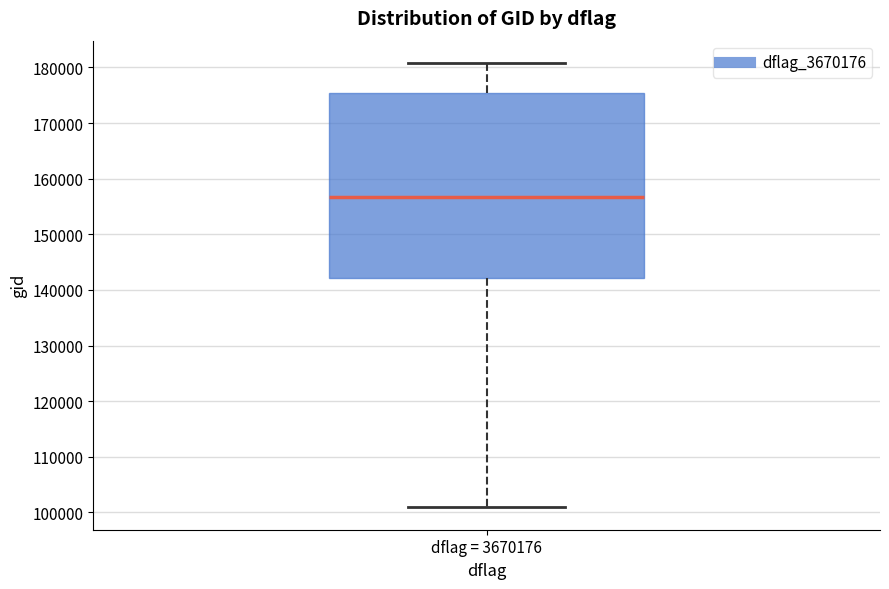

Transcribe this box plot: give where the median line is, the range the box spans, and where the two whiskers end, as read against the y-axis. The values are not printed on the chart, so give them approximately, as read against the axis.

median 157000, box 142000 to 175000, whiskers 101000 to 181000